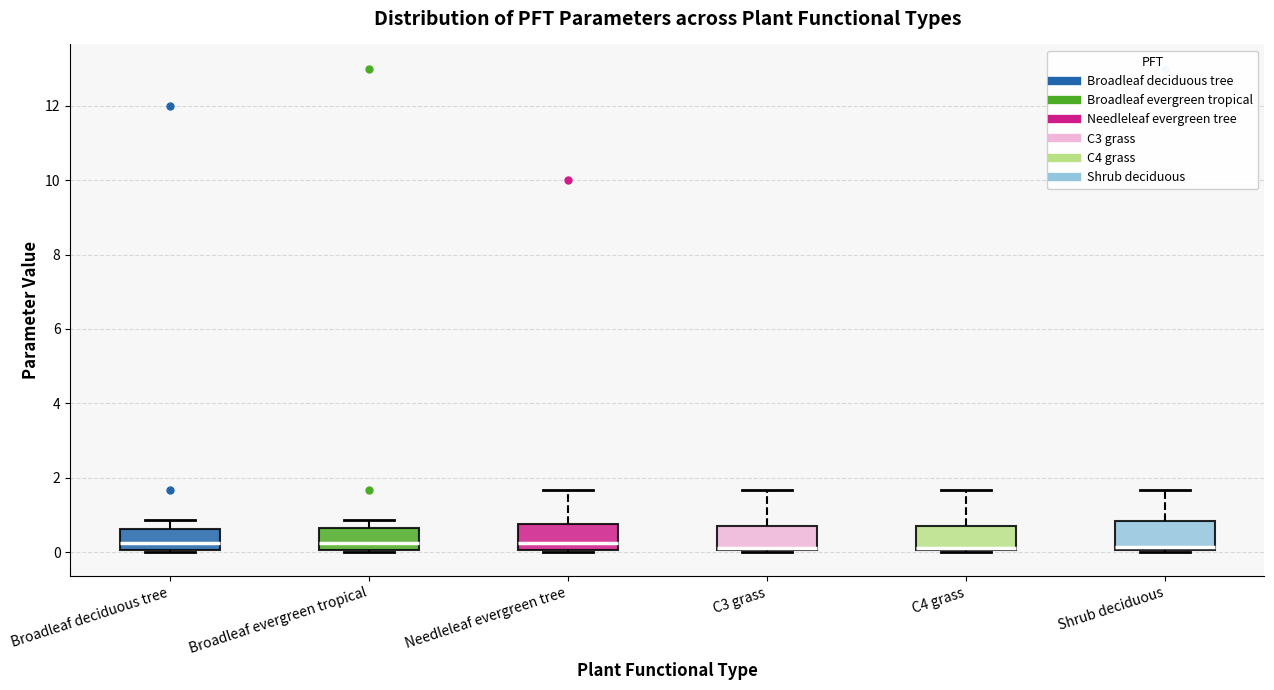

Reading left to right, read every box against the y-axis: the position of its median line, the range the box covers, and the ends of its whiskers. The values are not printed on the chart, so give them approximately, as read against the axis.

Broadleaf deciduous tree: median 0.2, box 0.0 to 0.6, whiskers 0.0 to 0.8
Broadleaf evergreen tropical: median 0.2, box 0.0 to 0.6, whiskers 0.0 to 0.8
Needleleaf evergreen tree: median 0.2, box 0.0 to 0.8, whiskers 0.0 to 1.6
C3 grass: median 0.2 (drawn on the box's lower edge), box 0.0 to 0.8, whiskers 0.0 to 1.6
C4 grass: median 0.2 (drawn on the box's lower edge), box 0.0 to 0.8, whiskers 0.0 to 1.6
Shrub deciduous: median 0.2, box 0.0 to 0.8, whiskers 0.0 to 1.6